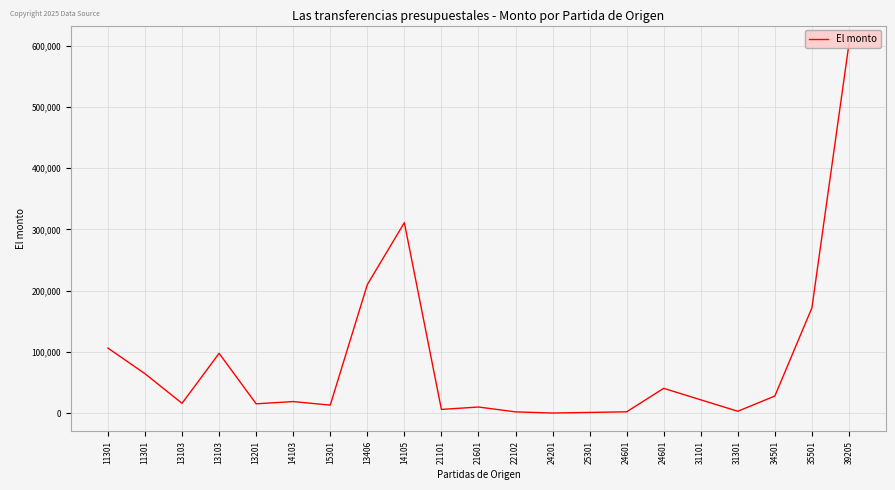

How many data points does each series have?

21